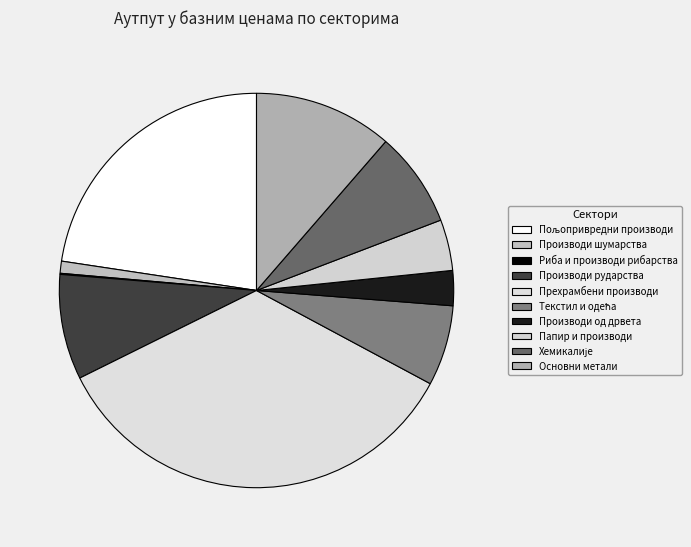

What percentage is the Хемикалије slice, to the nearest percent?

8%